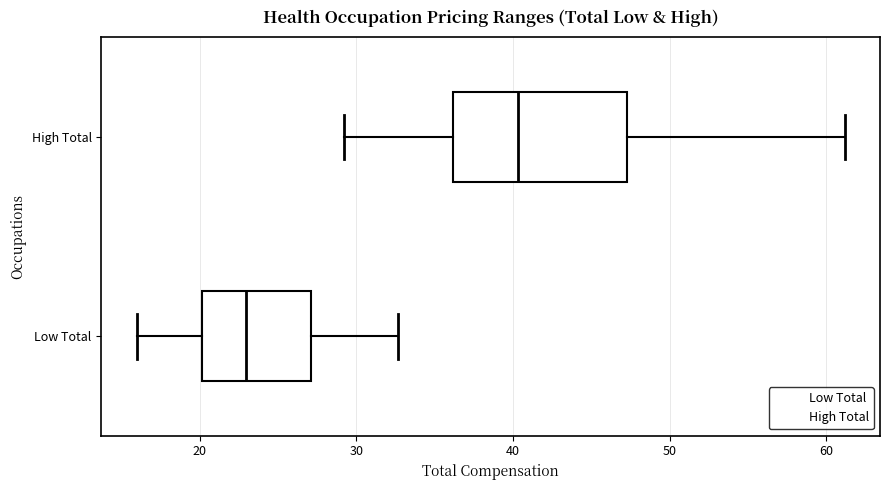

Which box is the widest, from its left edge to its right edge?

High Total